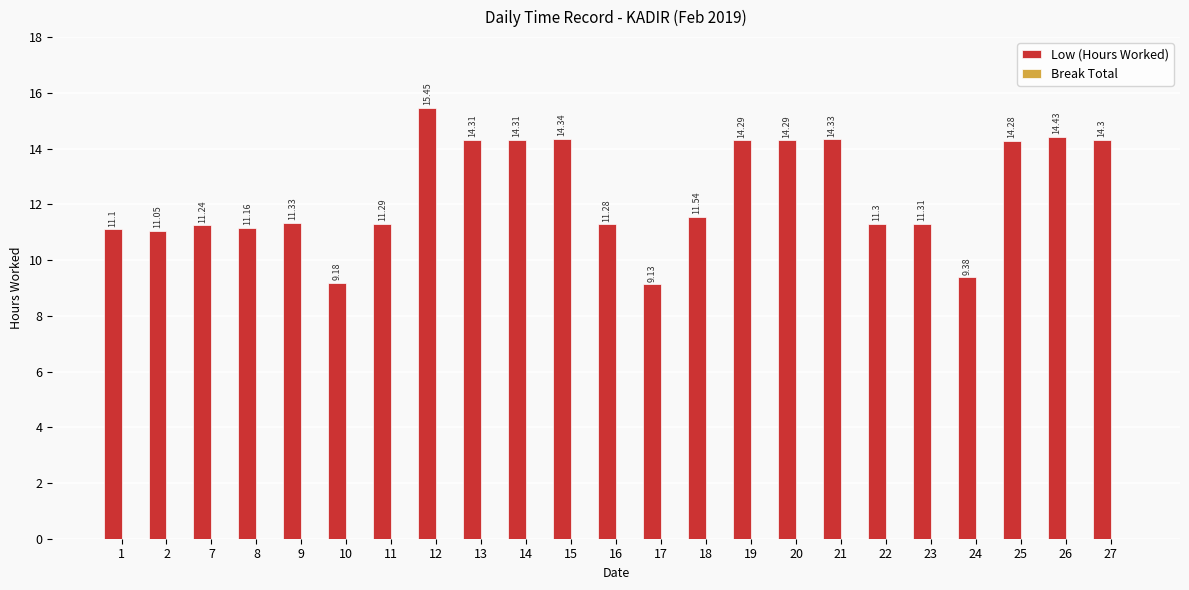

What is the change in value from 2 to 25?

+3.2